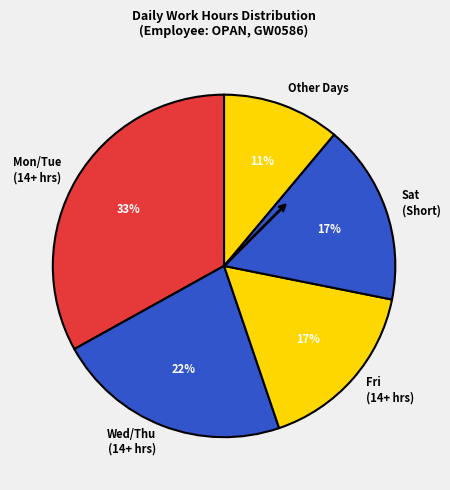

Does Mon/Tue (14+ hrs) represent more than half of the total?

No